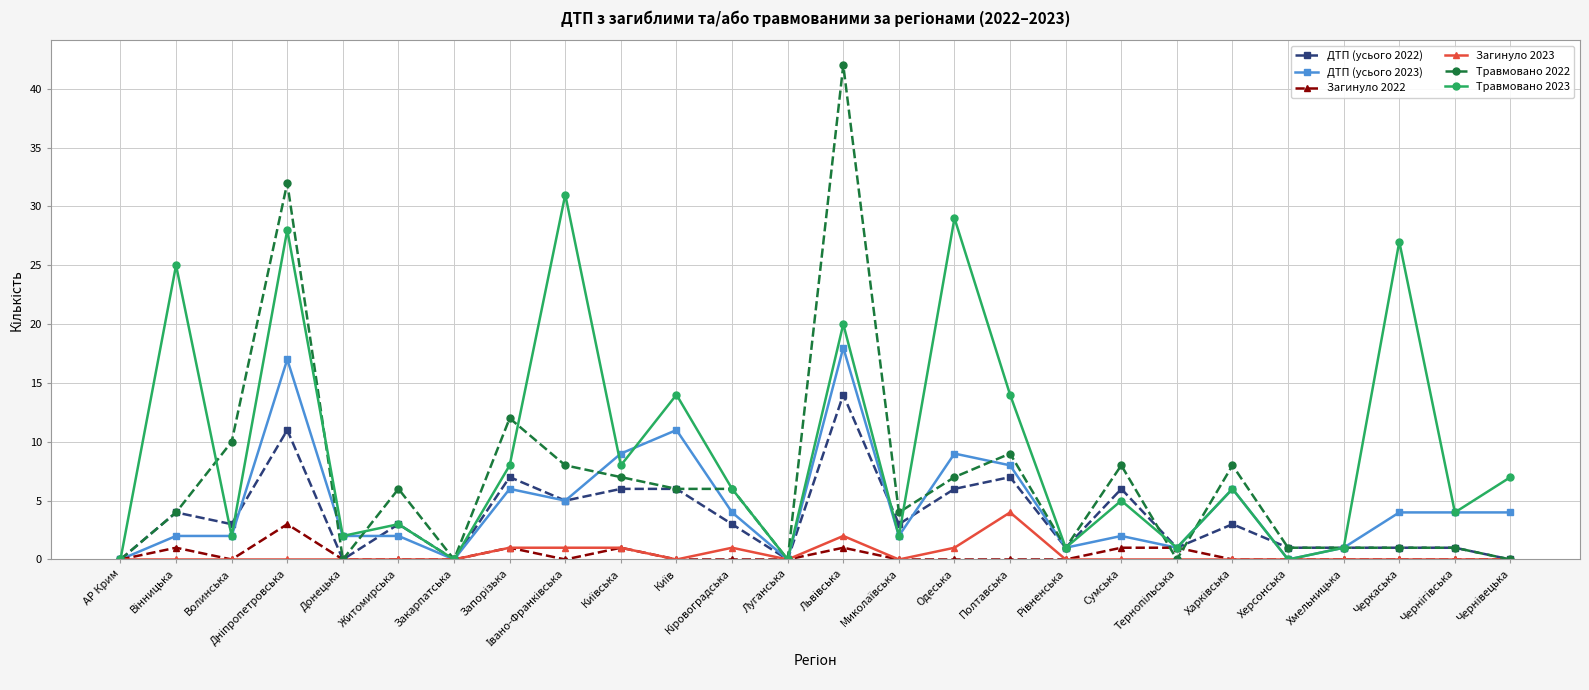

Reading left to right, extract all data points from this chart.

ДТП (усього 2022): 0	4	3	11	0	3	0	7	5	6	6	3	0	14	3	6	7	1	6	1	3	1	1	1	1	0
ДТП (усього 2023): 0	2	2	17	2	2	0	6	5	9	11	4	0	18	2	9	8	1	2	1	6	0	1	4	4	4
Загинуло 2022: 0	1	0	3	0	0	0	1	0	1	0	0	0	1	0	0	0	0	1	1	0	0	0	0	0	0
Загинуло 2023: 0	0	0	0	0	0	0	1	1	1	0	1	0	2	0	1	4	0	0	0	0	0	0	0	0	0
Травмовано 2022: 0	4	10	32	0	6	0	12	8	7	6	6	0	42	4	7	9	1	8	0	8	1	1	1	1	0
Травмовано 2023: 0	25	2	28	2	3	0	8	31	8	14	6	0	20	2	29	14	1	5	1	6	0	1	27	4	7